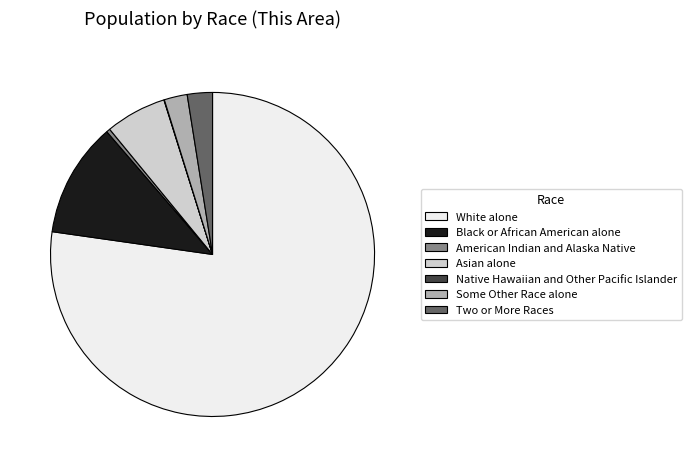

Do American Indian and Alaska Native and Asian alone together represent more than half of the pie?

No